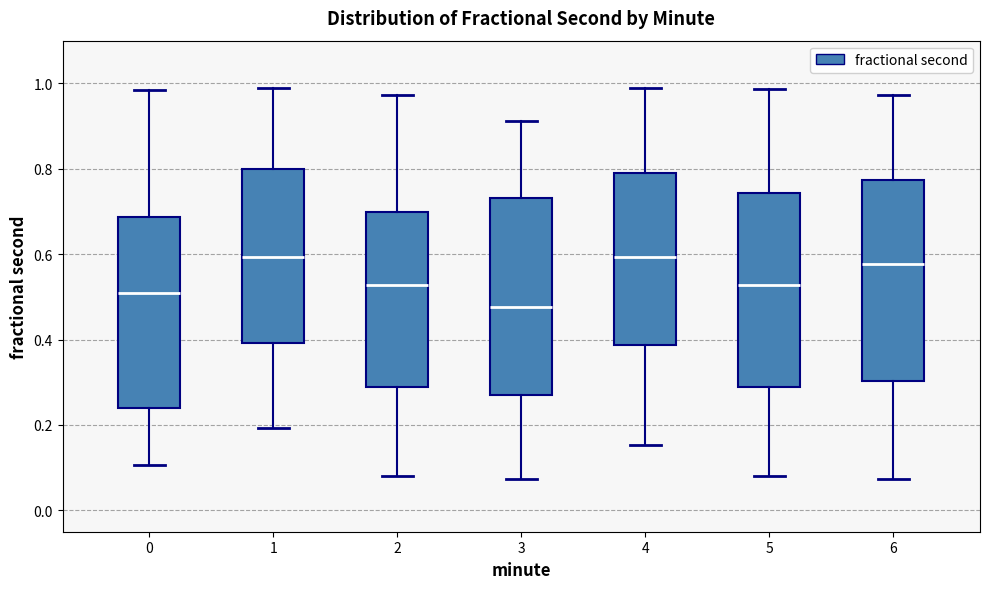

Reading left to right, transcribe this box plot: for each box, give where its median line is, the range the box spans, and where its two whiskers end, as read against the y-axis. The values are not printed on the chart, so give them approximately, as read against the axis.

0: median 0.50, box 0.24 to 0.68, whiskers 0.10 to 0.98
1: median 0.60, box 0.40 to 0.80, whiskers 0.20 to 0.98
2: median 0.52, box 0.28 to 0.70, whiskers 0.08 to 0.98
3: median 0.48, box 0.28 to 0.74, whiskers 0.08 to 0.92
4: median 0.60, box 0.38 to 0.78, whiskers 0.16 to 0.98
5: median 0.52, box 0.28 to 0.74, whiskers 0.08 to 0.98
6: median 0.58, box 0.30 to 0.78, whiskers 0.08 to 0.98